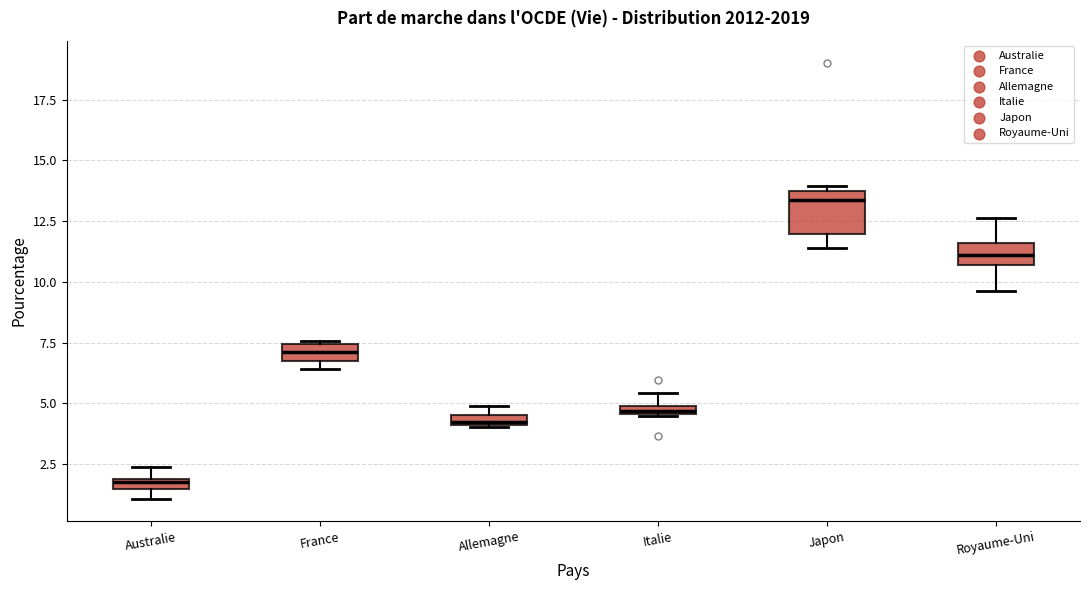

Where does the lower whisker of the box for Royaume-Uni end on the y-axis? The values are not printed on the chart, so give them approximately, as read against the axis.

9.5